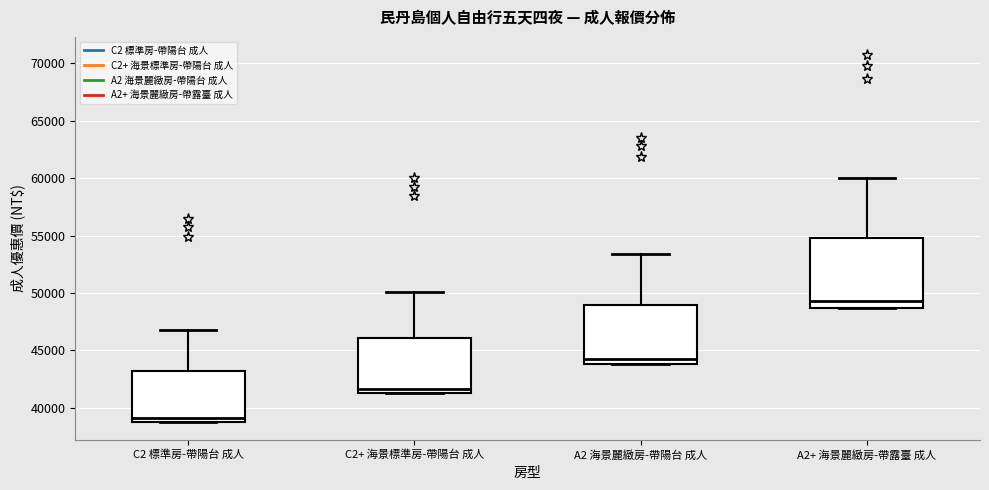

Which box's median line is the lowest?

C2 標準房-帶陽台 成人